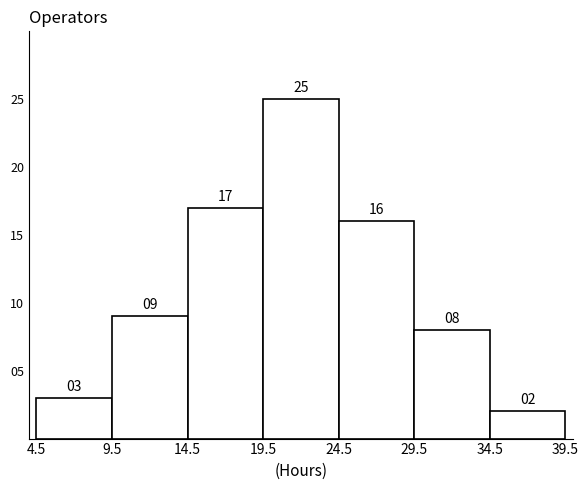

Reading left to right, transcribe this chart: for each bar, give the range it covers on the x-axis and its height.

4.5 to 9.5: 3
9.5 to 14.5: 9
14.5 to 19.5: 17
19.5 to 24.5: 25
24.5 to 29.5: 16
29.5 to 34.5: 8
34.5 to 39.5: 2